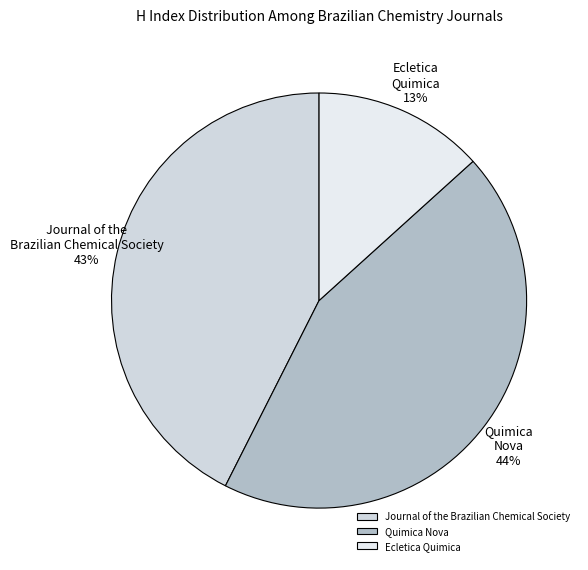

Does Journal of the Brazilian Chemical Society represent more than half of the total?

No